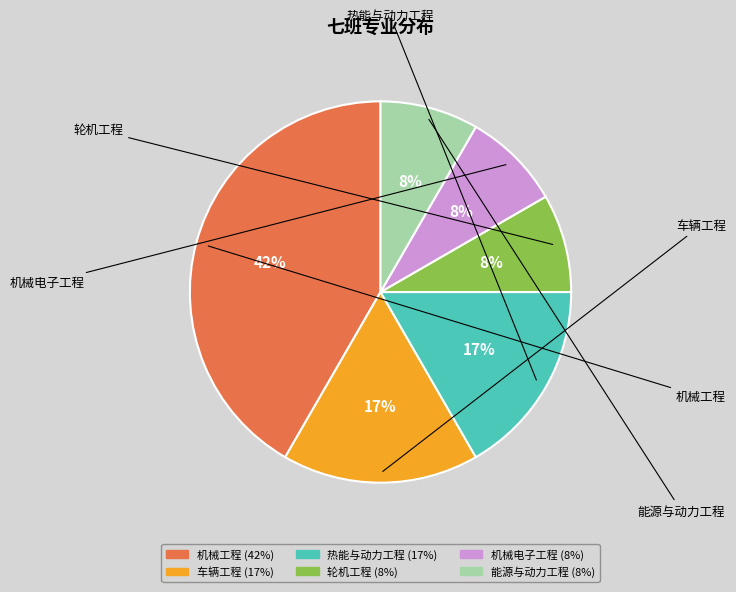

Is the sum of 能源与动力工程 and 机械电子工程 greater than half?

No